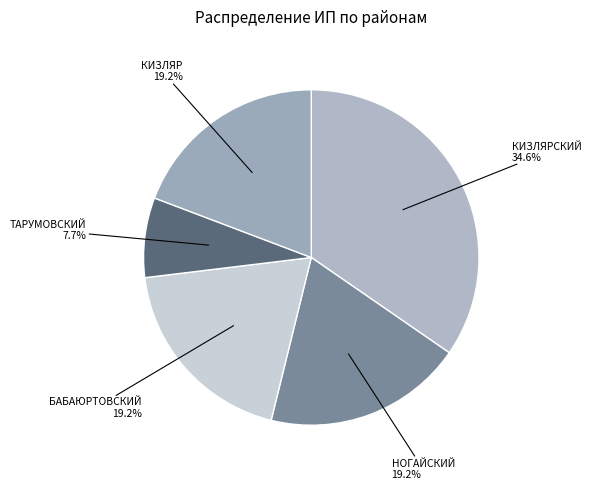

Combined, do БАБАЮРТОВСКИЙ 19.2% and НОГАЙСКИЙ 19.2% account for over 50%?

No